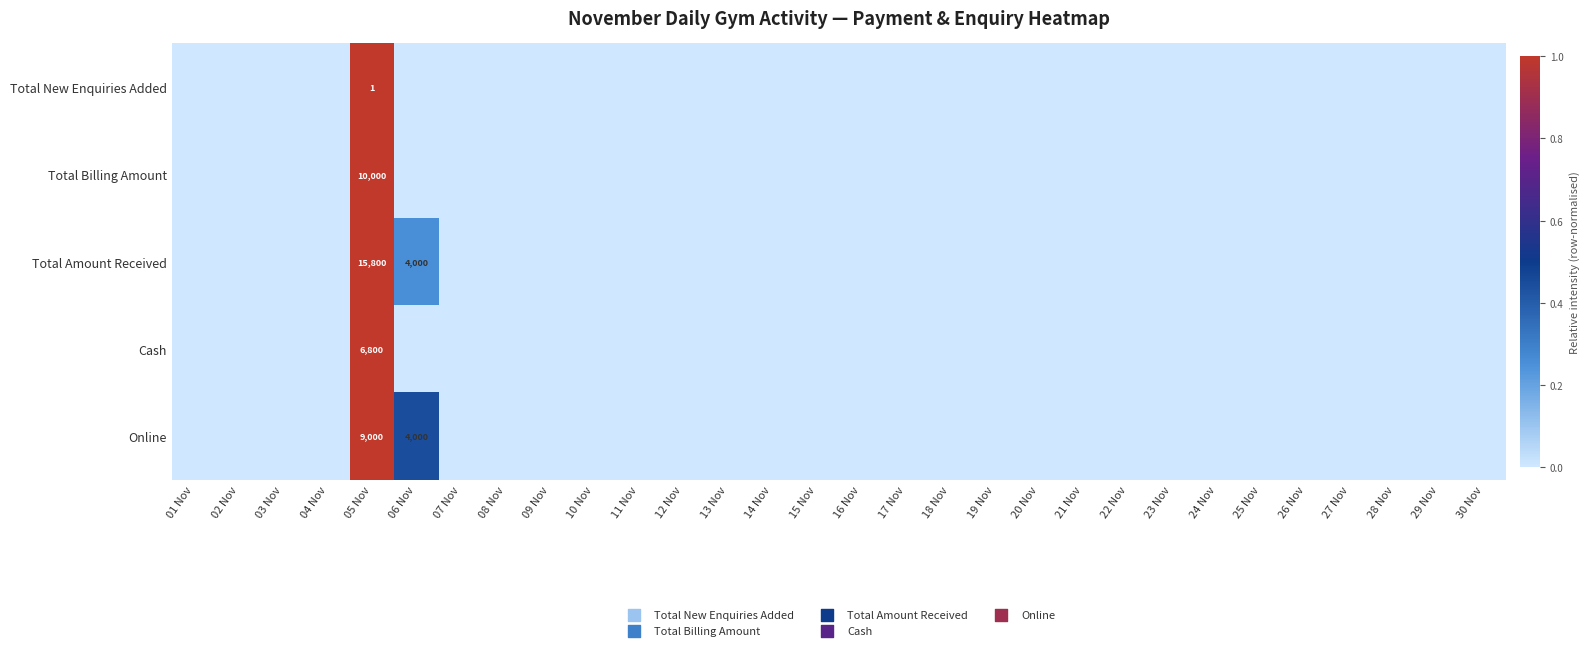

Count the number of data series in this chart.

5